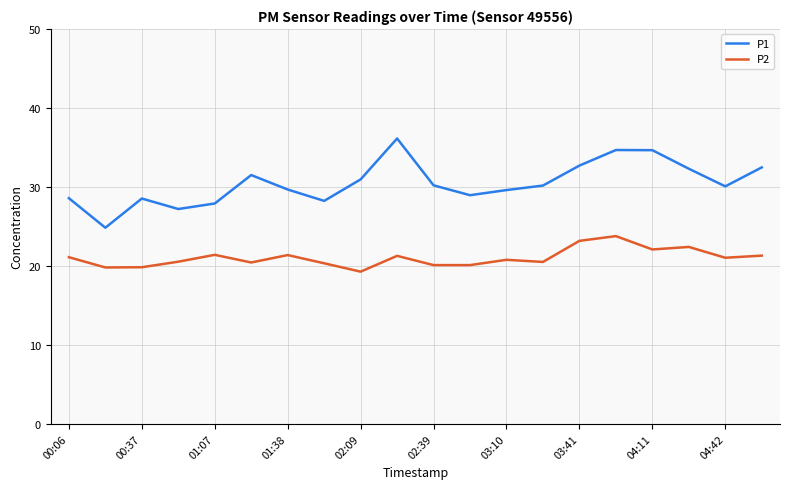

Which series has the widest spread of values?

P1